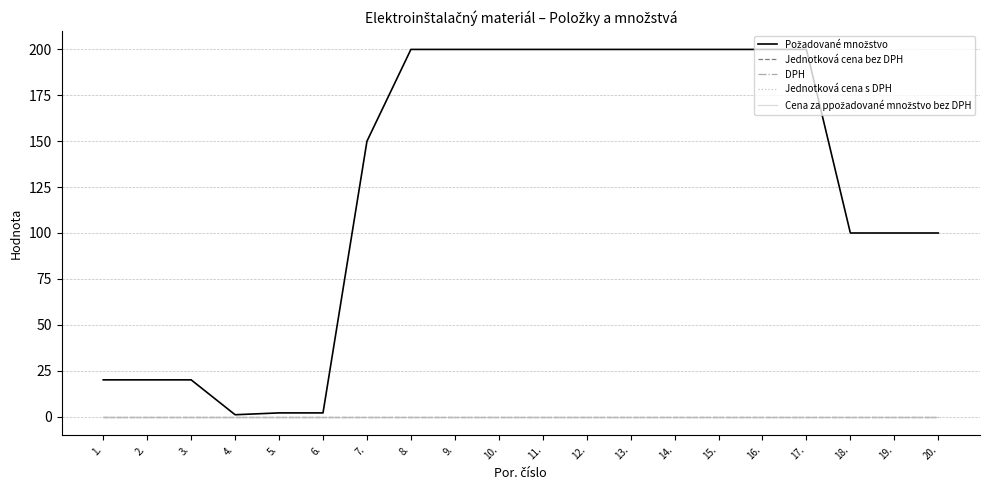

What position from the left is 9.?

9